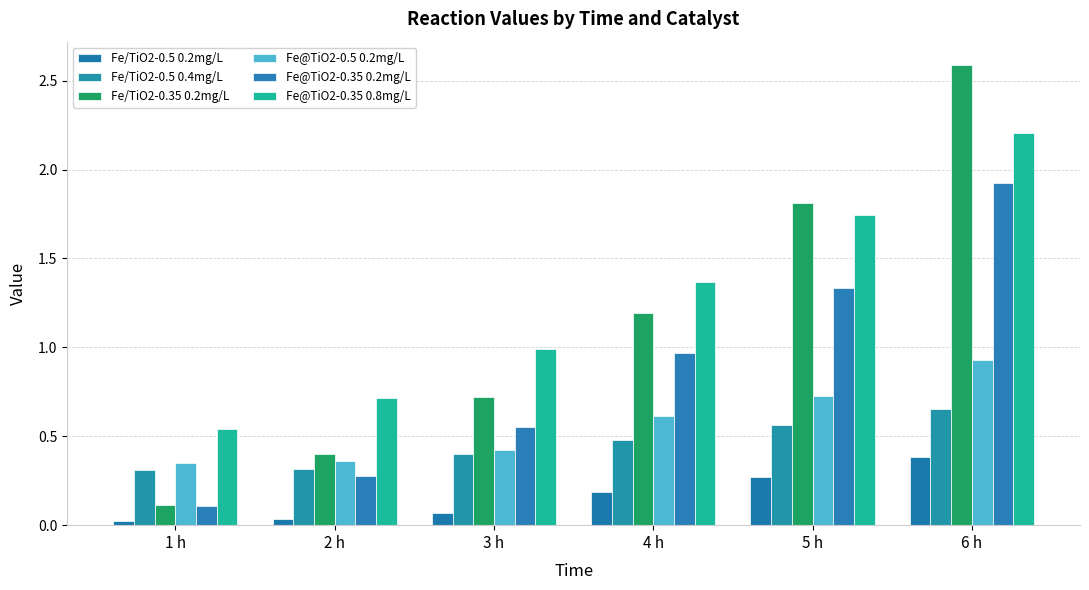

What position from the right is 4 h?

3